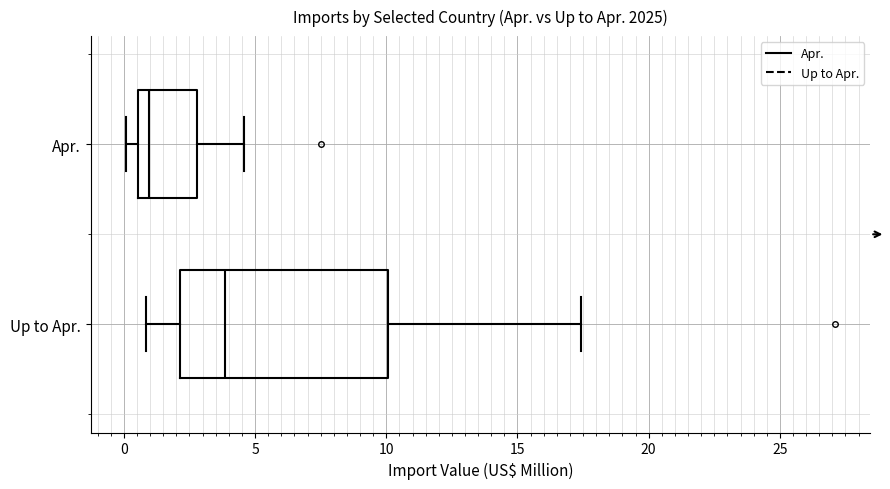

Reading bottom to top, transcribe this box plot: for each box, give where its median line is, the range the box spans, and where its two whiskers end, as read against the x-axis. The values are not printed on the chart, so give them approximately, as read against the axis.

Up to Apr.: median 4.0, box 2.0 to 10.0, whiskers 1.0 to 17.5
Apr.: median 1.0, box 0.5 to 3.0, whiskers 0.0 to 4.5